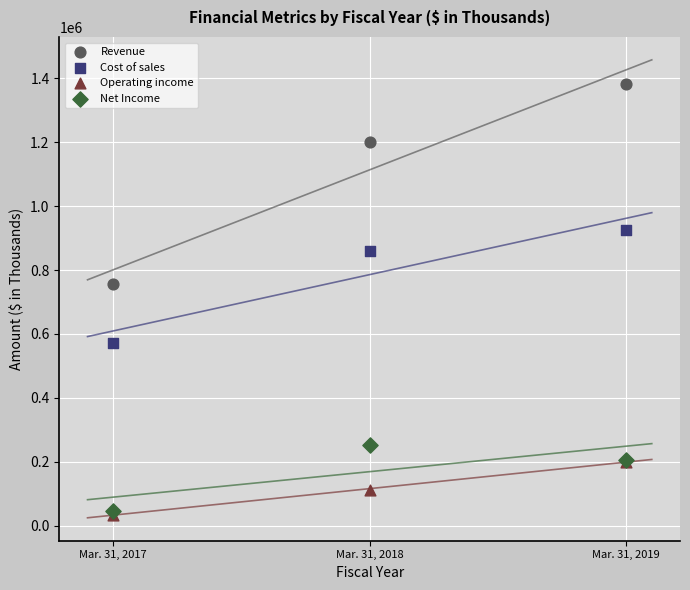

Across all series, what Y value is closest to 708893?

757338